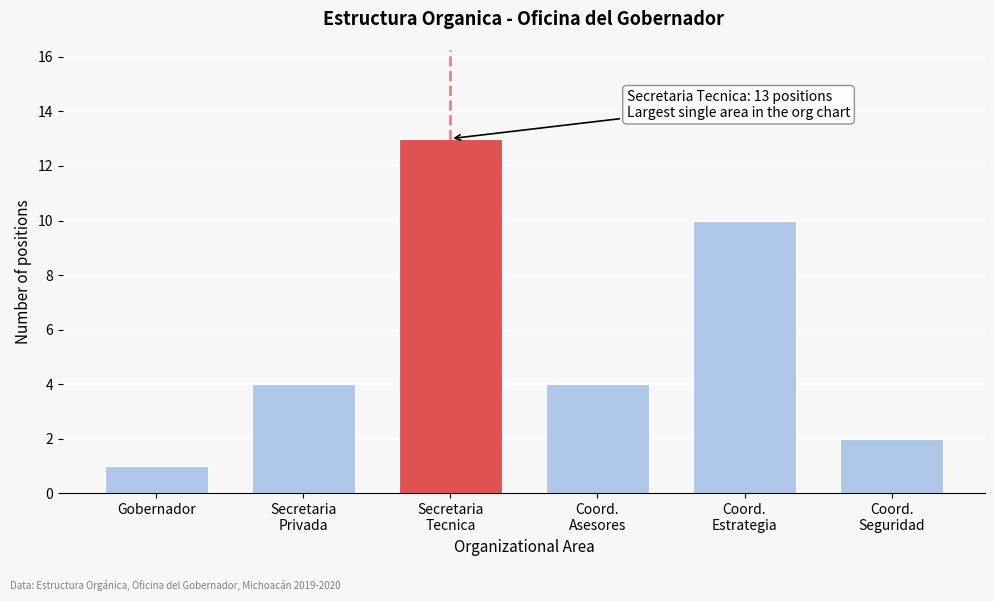

Reading left to right, what are all the values shown in this chart?

1	4	13	4	10	2